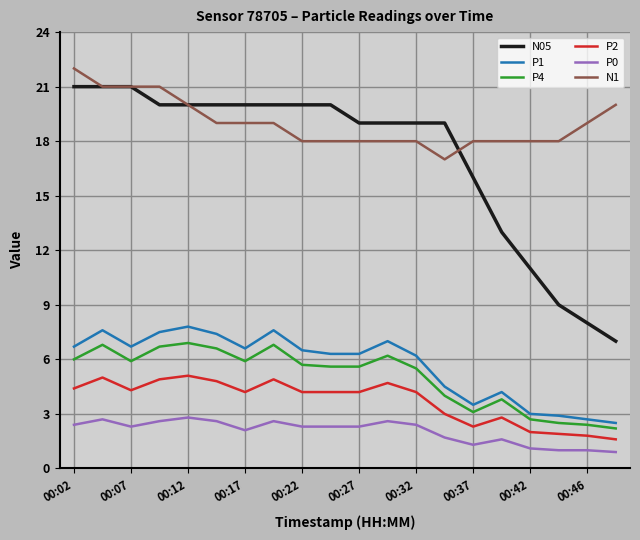

Does the chart display data point markers on the line(s)?

No